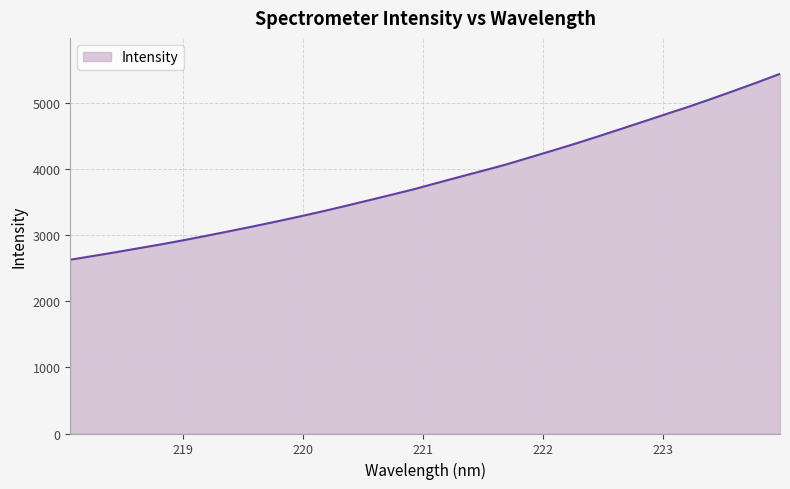

What is the maximum value shown in the chart?

5441.5